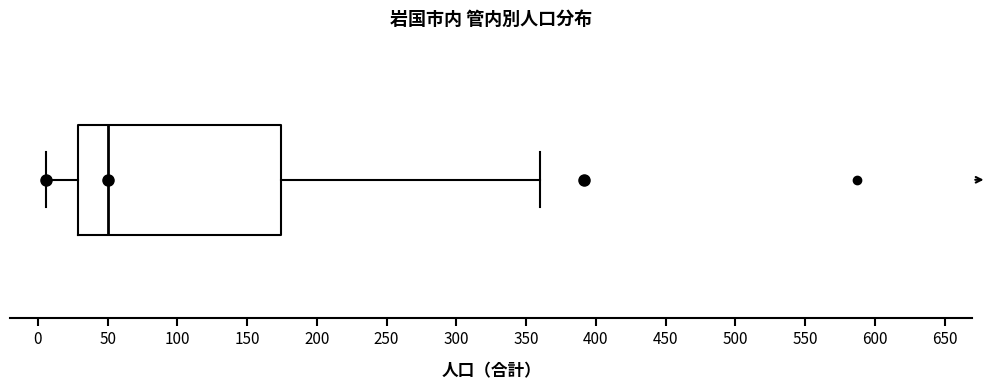

Read this box plot against the x-axis: the position of the median line, the range covered by the box, and the ends of both whiskers. The values are not printed on the chart, so give them approximately, as read against the axis.

median 50, box 30 to 175, whiskers 5 to 360